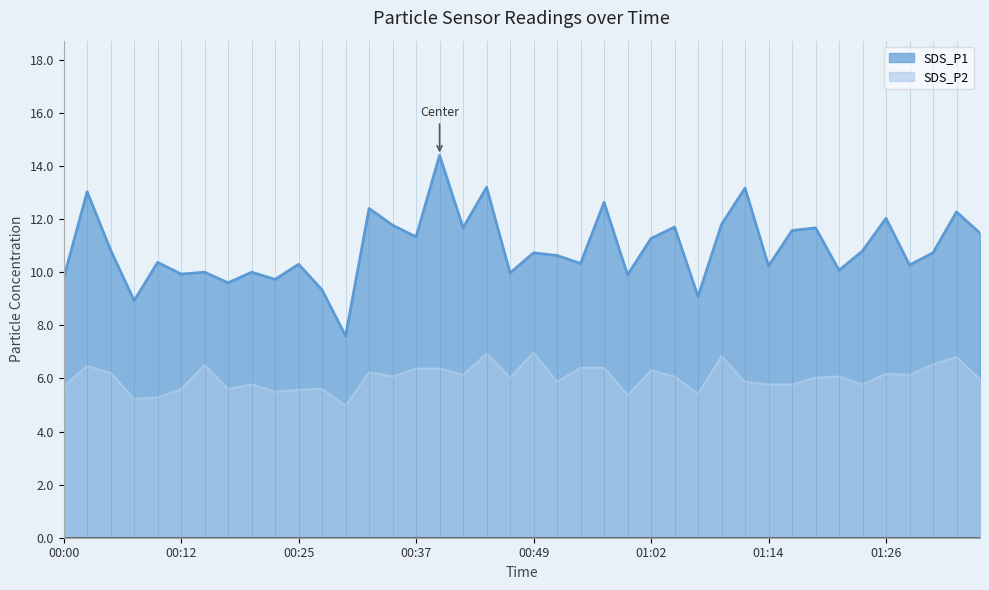

Rank the series by their average value, from lowest to highest.

SDS_P2, SDS_P1